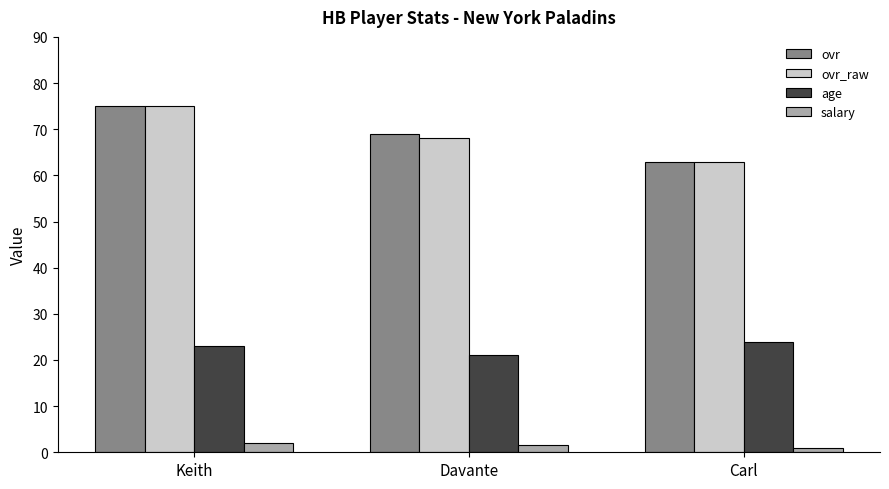

The ovr_raw series shows 68.0 at Davante. True or false?

True